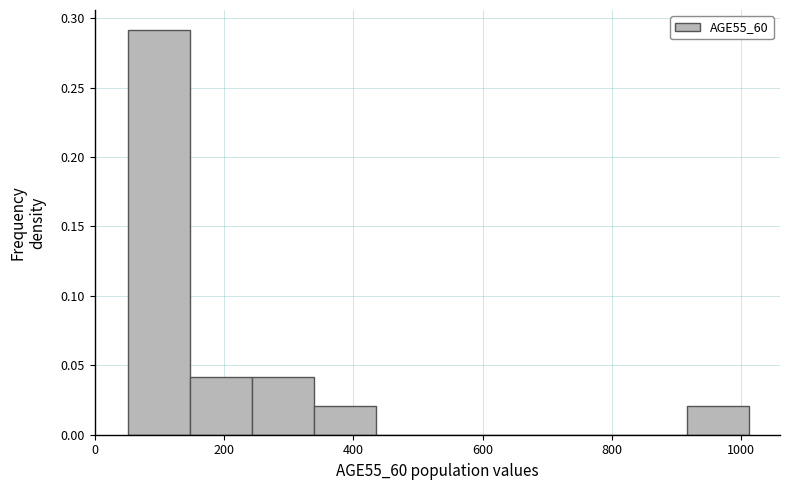

Over which range of the x-axis is the bar tallest?

60 to 140